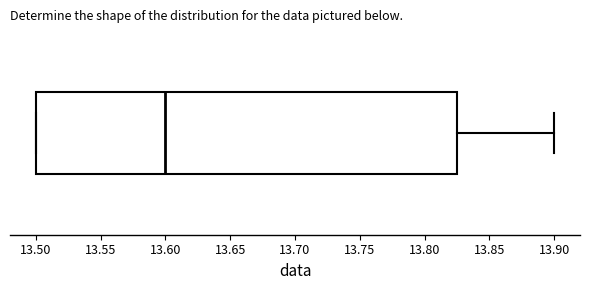

Read this box plot against the x-axis: the position of the median line, the range covered by the box, and the ends of both whiskers. The values are not printed on the chart, so give them approximately, as read against the axis.

median 13.600, box 13.500 to 13.825, whiskers 13.500 to 13.900